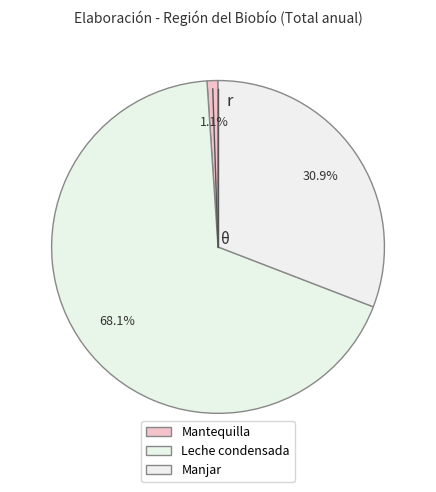

Rank the categories by value from lowest to highest.

Mantequilla, Manjar, Leche condensada